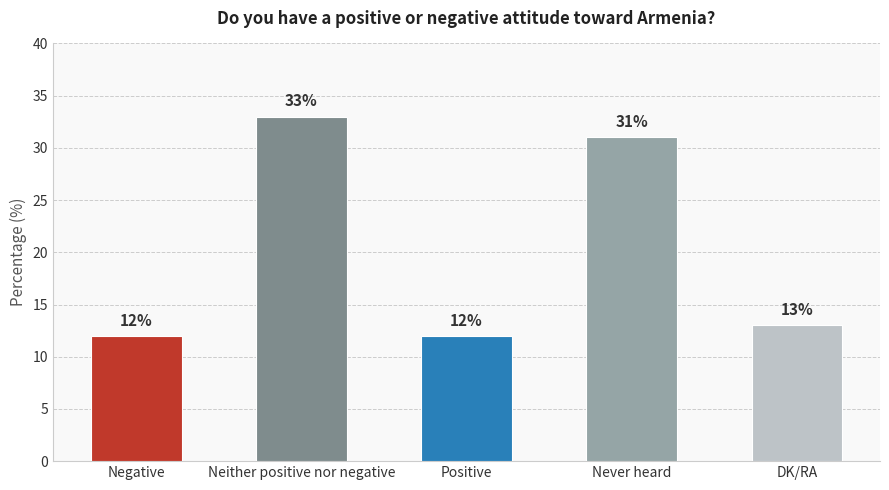

The value at Neither positive nor negative is 33. True or false?

True